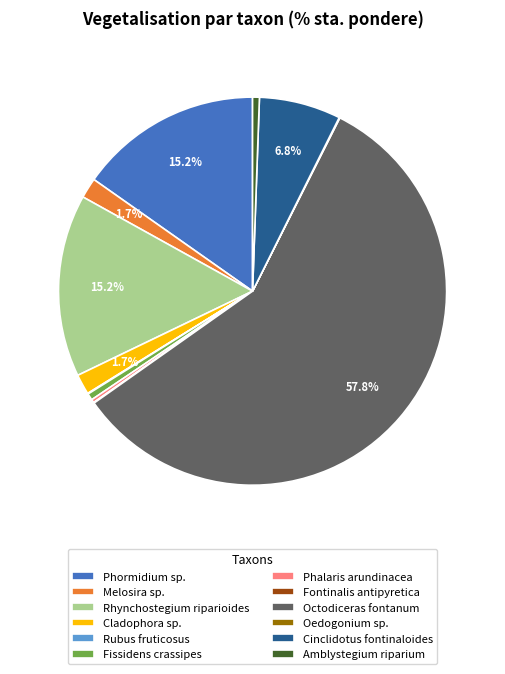

Which category has the biggest portion of the pie?

Octodiceras fontanum